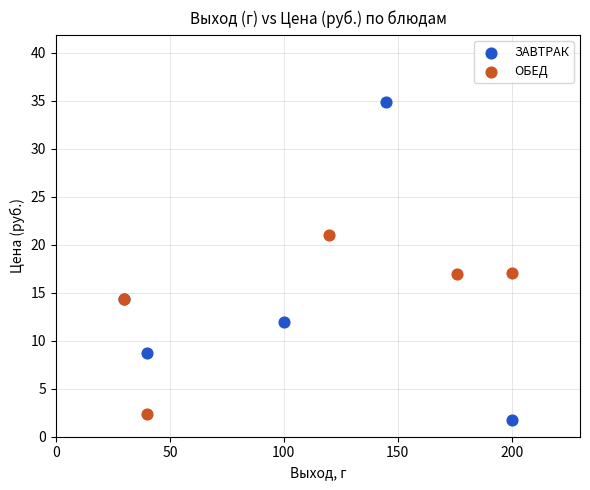

Which series contains the highest Y value?

ЗАВТРАК